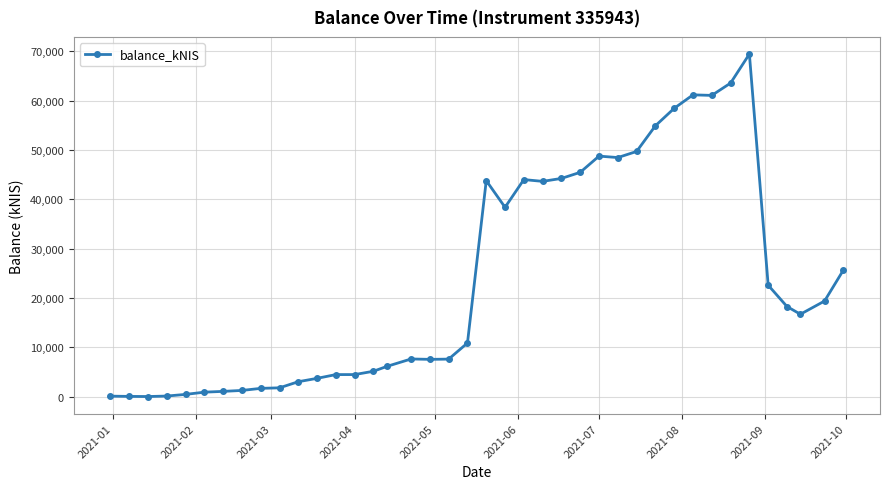

Is this an area chart (filled region under the line)?

No